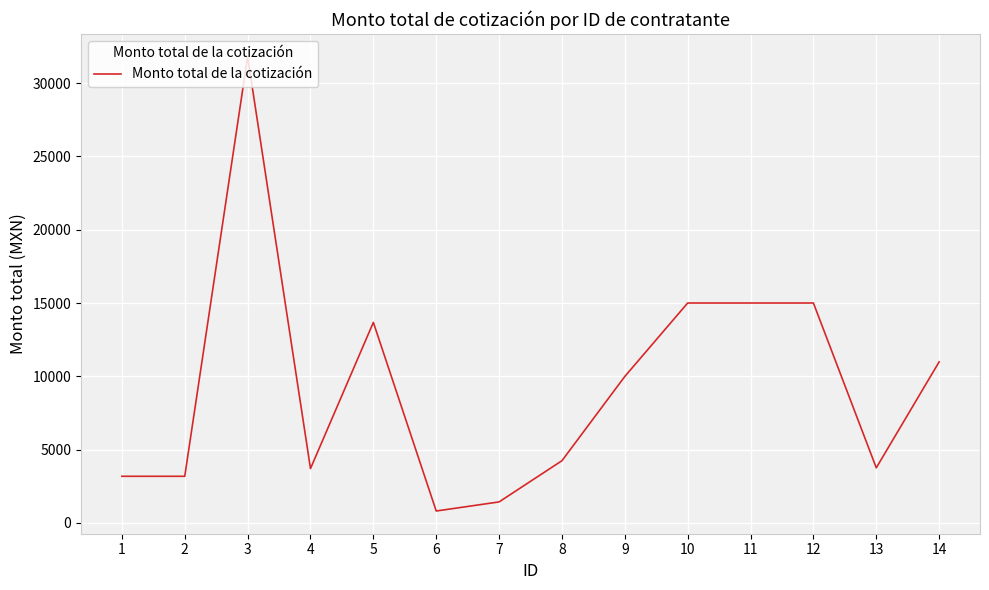

What is the smallest value displayed?

812.0